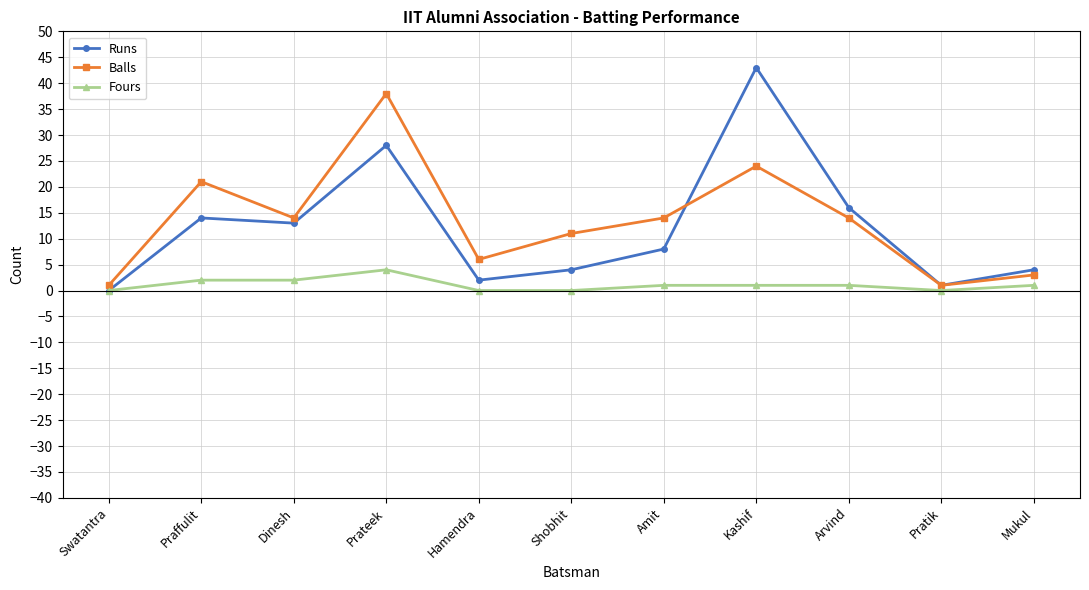

How many distinct data groups are displayed?

3